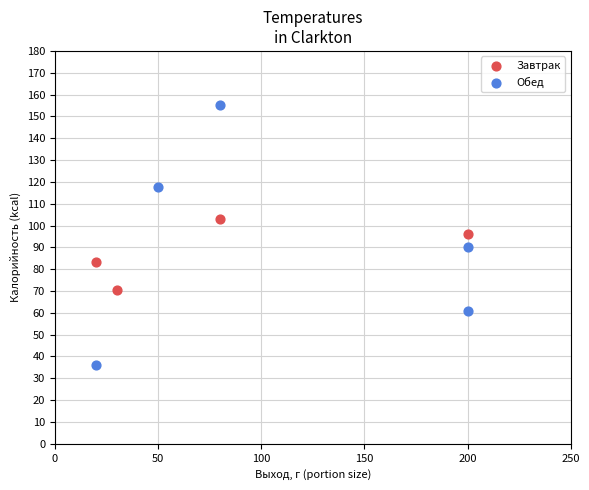

Which series contains the lowest Y value?

Обед